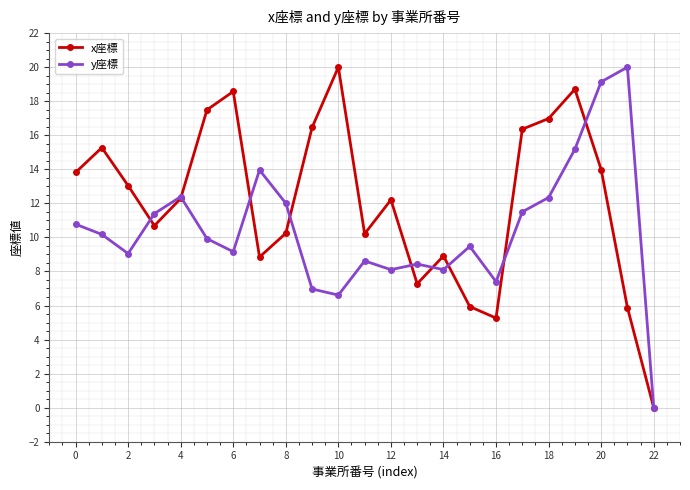

At how many categories does at least one series exceed 6?

22